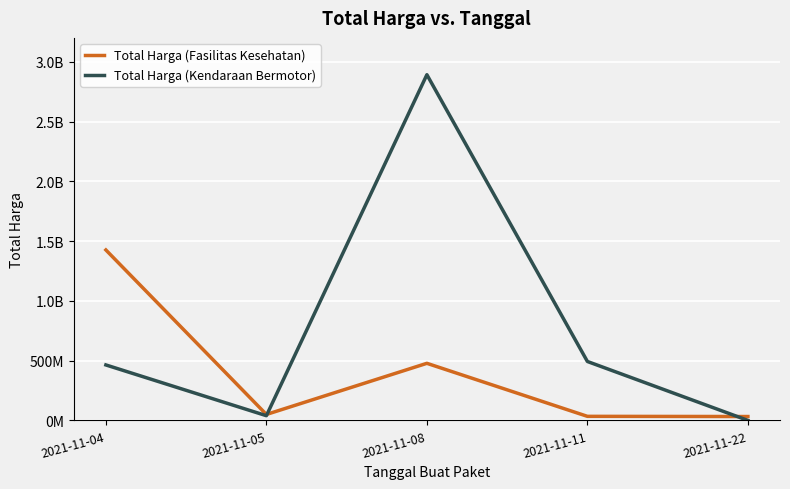

How many intersections are there between Total Harga (Fasilitas Kesehatan) and Total Harga (Kendaraan Bermotor)?

2